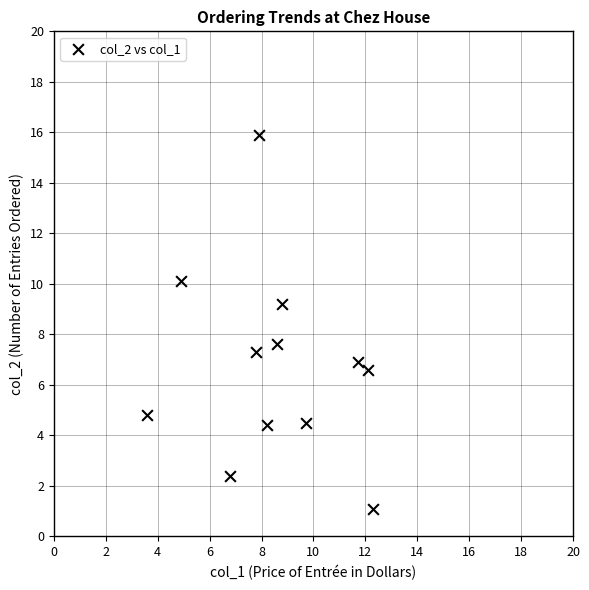

What is the average Y value?

6.7